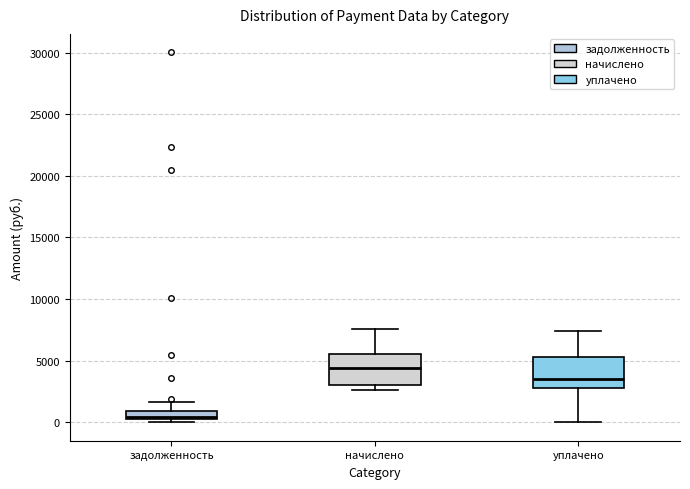

Which box has the lowest median line?

задолженность